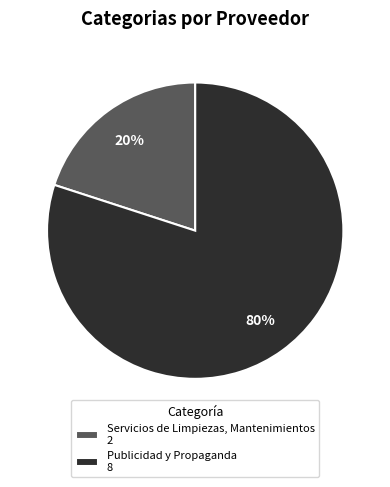

How many segments does this pie chart have?

2